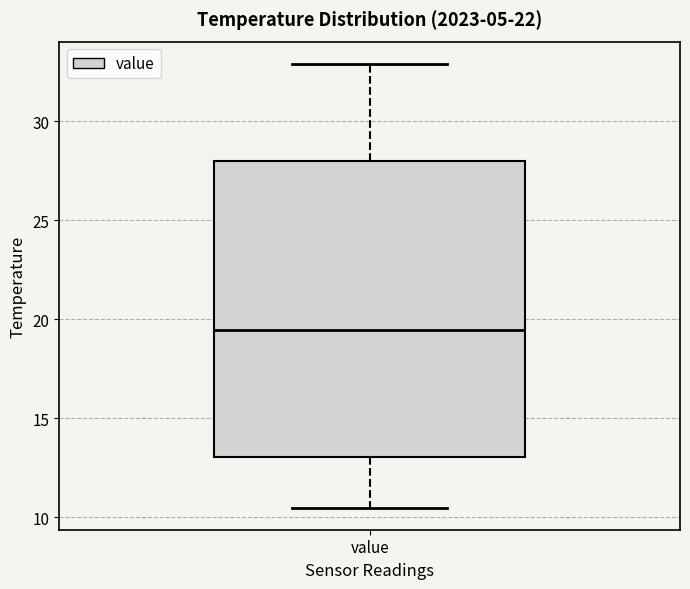

Where does the lower whisker of the box for value end on the y-axis? The values are not printed on the chart, so give them approximately, as read against the axis.

10.5